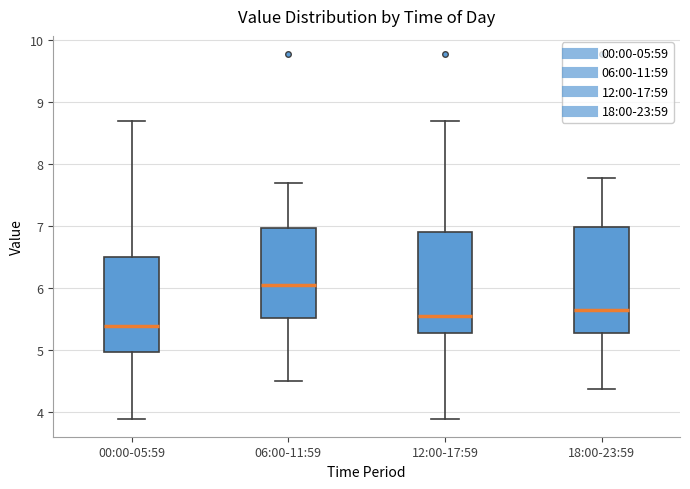

Reading left to right, transcribe this box plot: for each box, give where its median line is, the range the box spans, and where its two whiskers end, as read against the y-axis. The values are not printed on the chart, so give them approximately, as read against the axis.

00:00-05:59: median 5.4, box 5.0 to 6.5, whiskers 3.9 to 8.7
06:00-11:59: median 6.1, box 5.5 to 7.0, whiskers 4.5 to 7.7
12:00-17:59: median 5.6, box 5.3 to 6.9, whiskers 3.9 to 8.7
18:00-23:59: median 5.7, box 5.3 to 7.0, whiskers 4.4 to 7.8